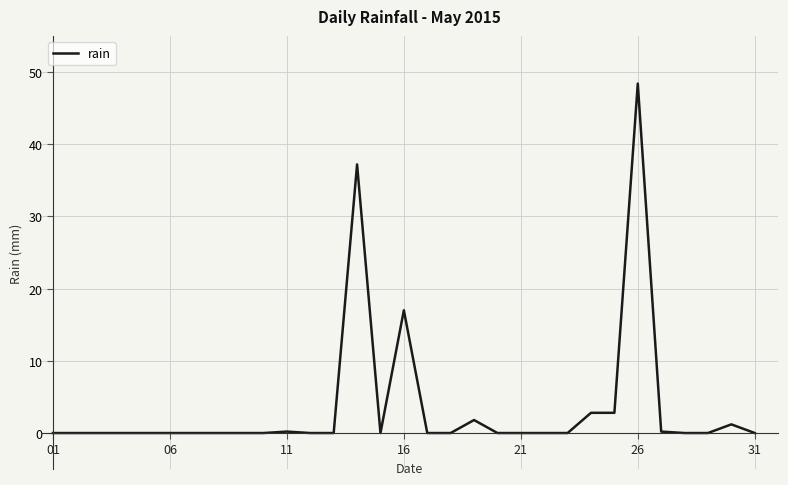

What is the maximum value shown in the chart?

48.4